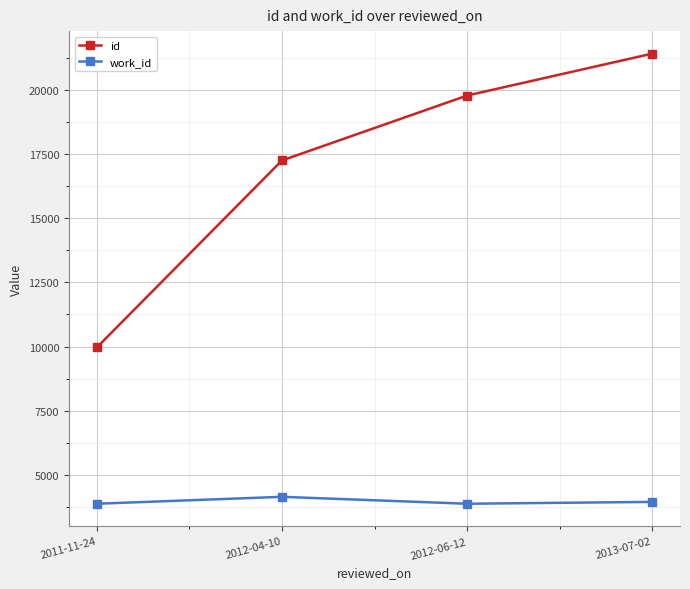

Count the id values in the range 17259 to 21428.

3